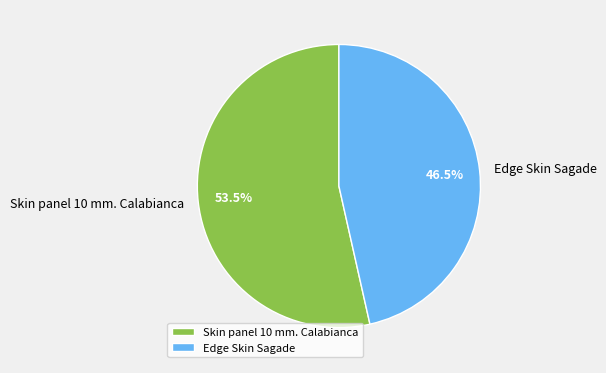

Does any single category account for the majority?

Yes